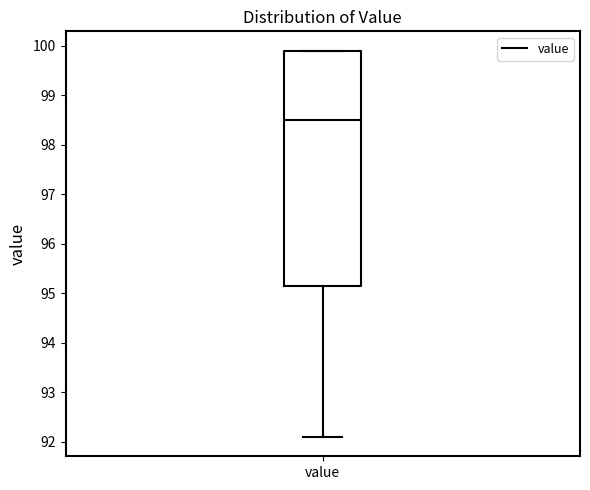

Transcribe this box plot: give where the median line is, the range the box spans, and where the two whiskers end, as read against the y-axis. The values are not printed on the chart, so give them approximately, as read against the axis.

median 98.5, box 95.2 to 99.9, whiskers 92.1 to 99.9